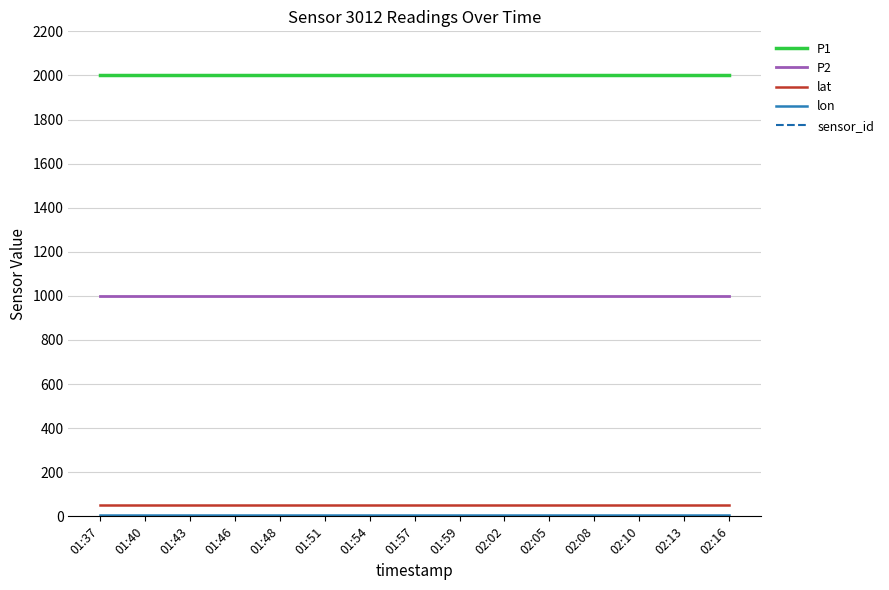

How many lines are shown in the chart?

5